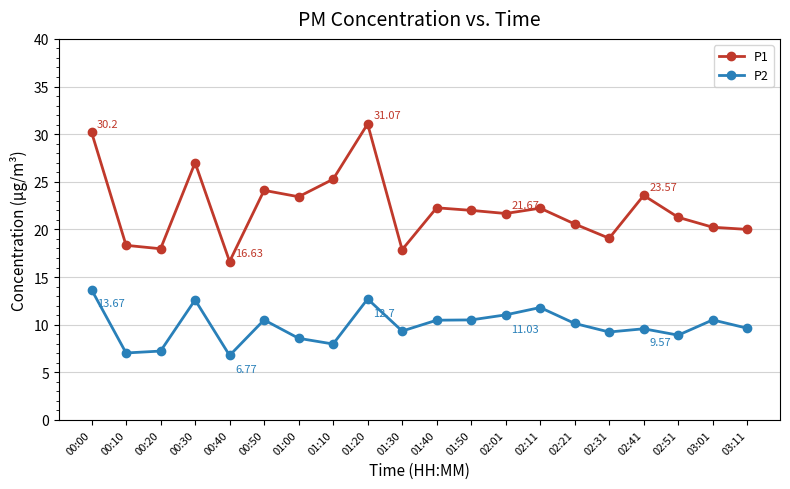

What are all the series names shown in the legend?

P1, P2